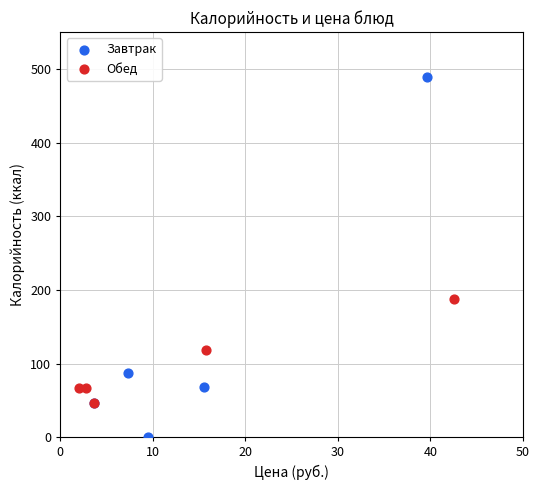

Which series contains the lowest Y value?

Завтрак